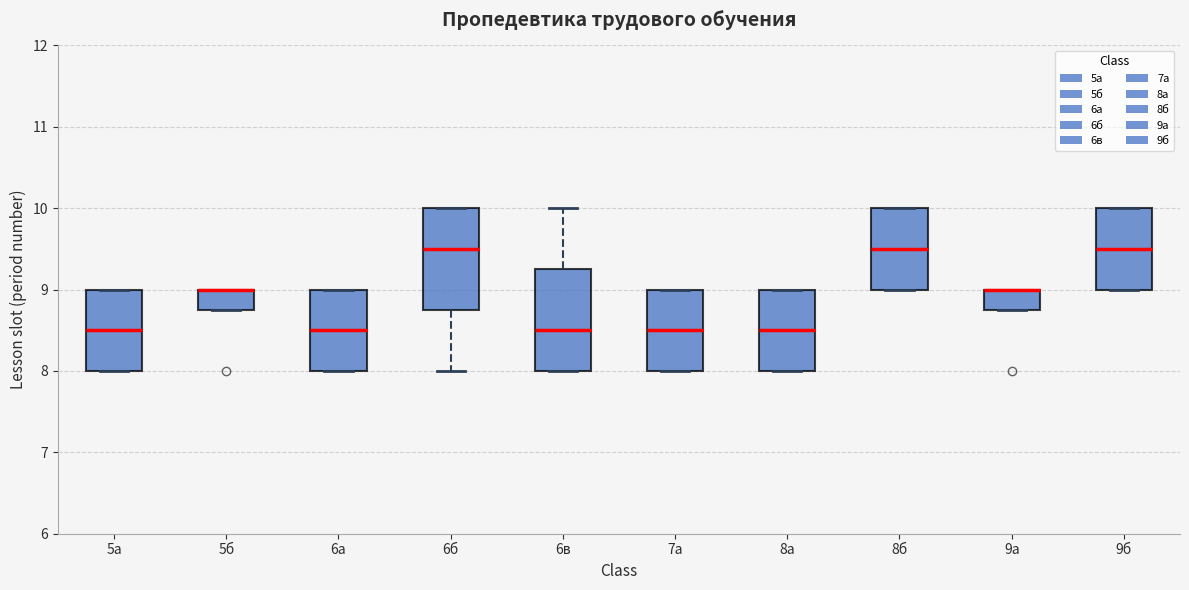

Reading left to right, read every box against the y-axis: the position of its median line, the range the box covers, and the ends of its whiskers. The values are not printed on the chart, so give them approximately, as read against the axis.

5а: median 8.5, box 8.0 to 9.0, whiskers 8.0 to 9.0
5б: median 9.0 (drawn on the box's upper edge), box 8.8 to 9.0, whiskers 8.8 to 9.0
6а: median 8.5, box 8.0 to 9.0, whiskers 8.0 to 9.0
6б: median 9.5, box 8.8 to 10.0, whiskers 8.0 to 10.0
6в: median 8.5, box 8.0 to 9.3, whiskers 8.0 to 10.0
7а: median 8.5, box 8.0 to 9.0, whiskers 8.0 to 9.0
8а: median 8.5, box 8.0 to 9.0, whiskers 8.0 to 9.0
8б: median 9.5, box 9.0 to 10.0, whiskers 9.0 to 10.0
9а: median 9.0 (drawn on the box's upper edge), box 8.8 to 9.0, whiskers 8.8 to 9.0
9б: median 9.5, box 9.0 to 10.0, whiskers 9.0 to 10.0